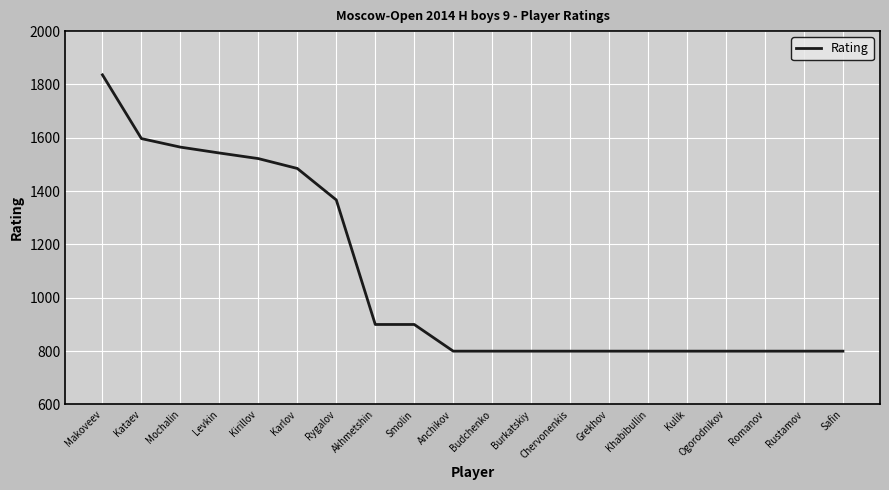

Which has a higher value, Makoveev or Grekhov?

Makoveev